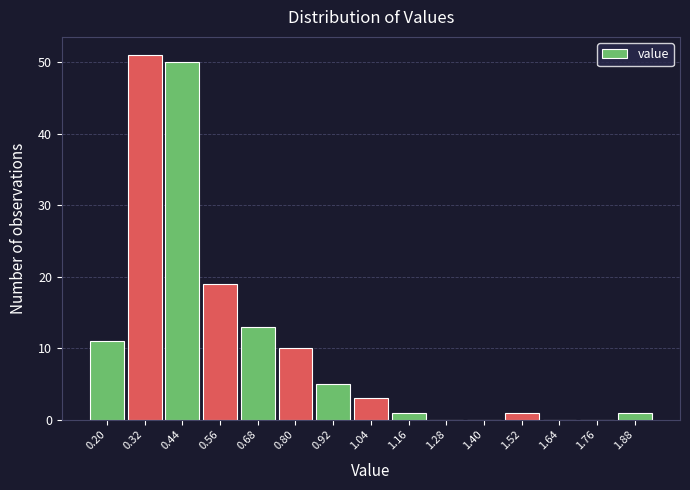

Reading left to right, extract all data points from this chart.

0.20=11	0.32=51	0.44=50	0.56=19	0.68=13	0.80=10	0.92=5	1.04=3	1.16=1	1.28=0	1.40=0	1.52=1	1.64=0	1.76=0	1.88=1